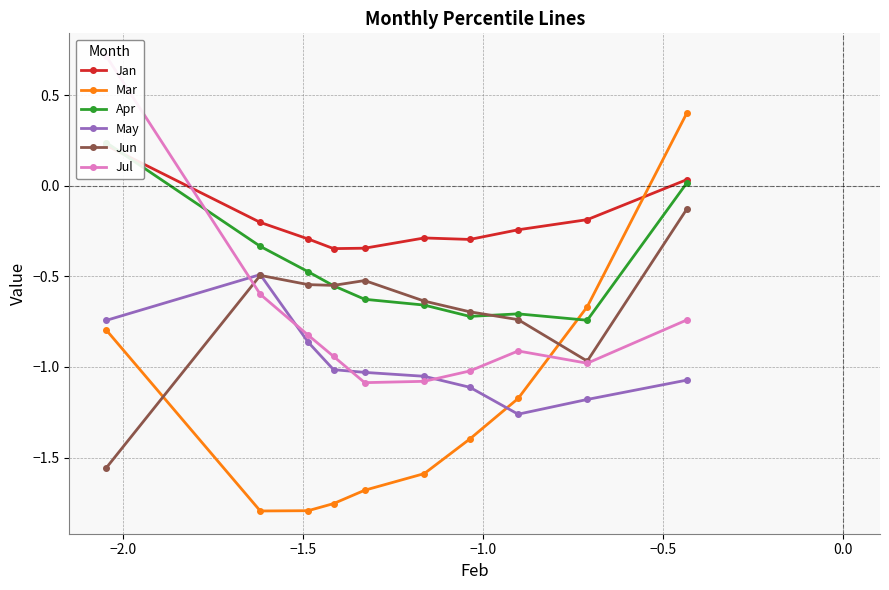

True or false: May and Mar cross at least once.

True